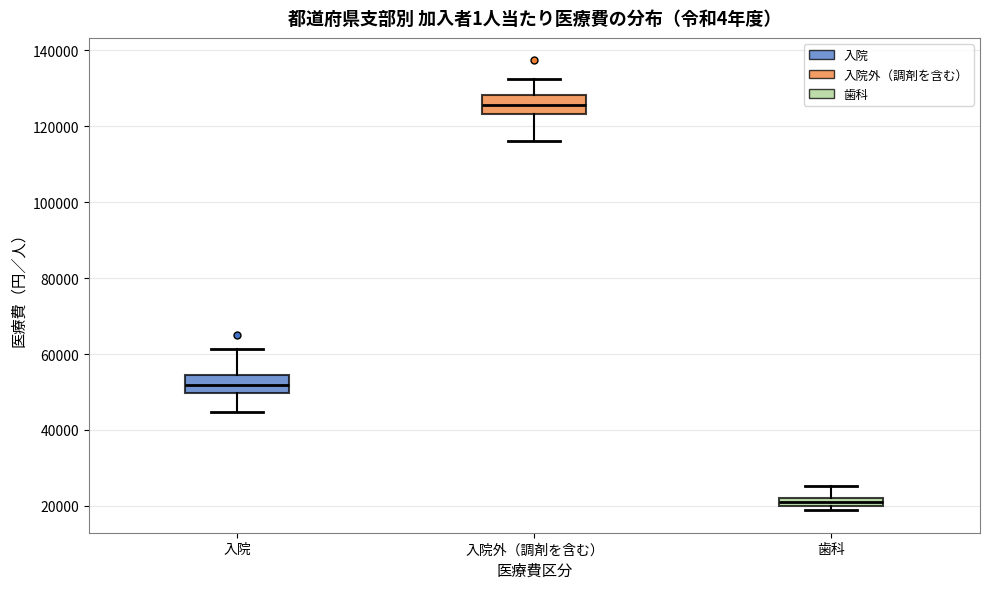

Which box has the lowest median line?

歯科